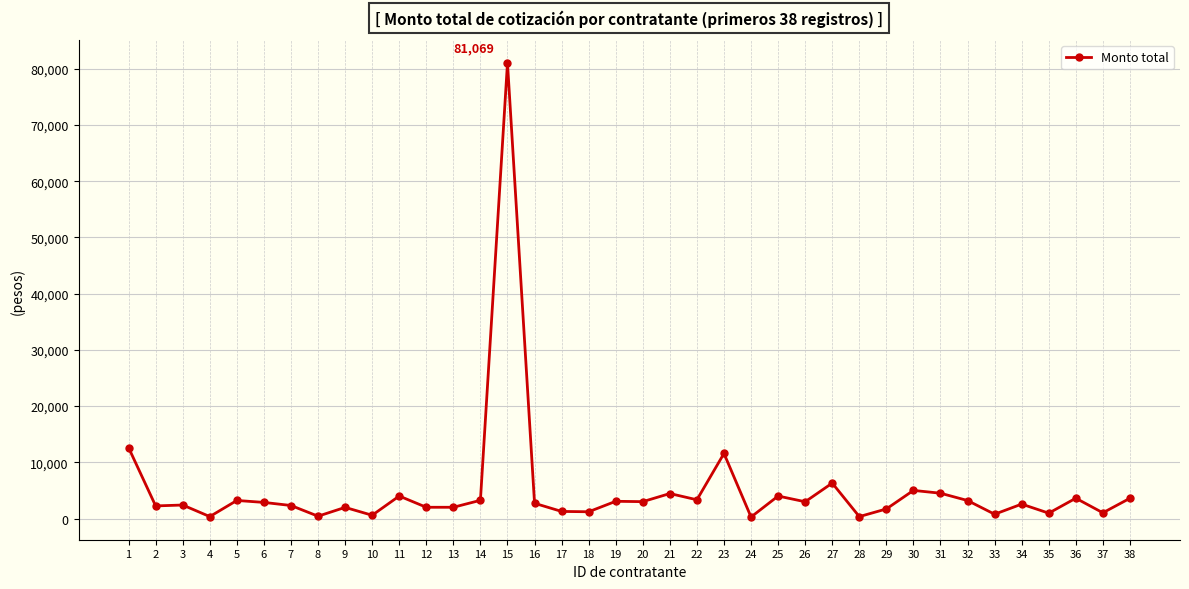

Which has a higher value, 8 or 31?

31